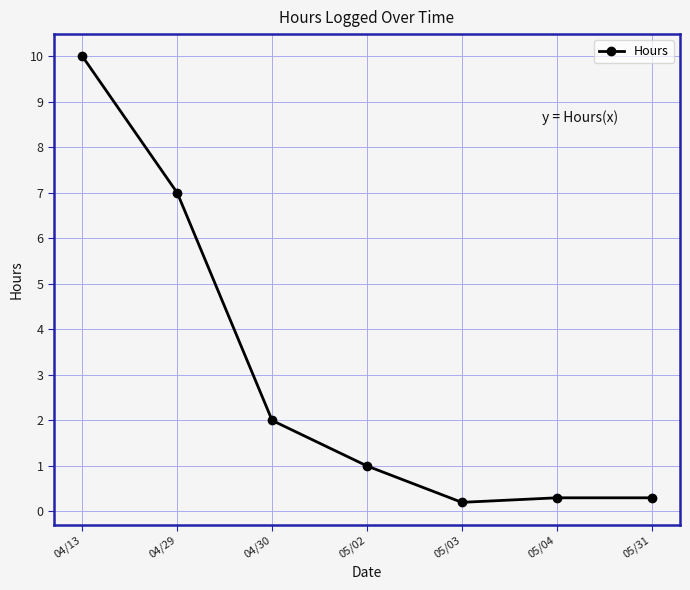

Reading right to left, what are all the values shown in this chart?

0.3	0.3	0.2	1.0	2.0	7.0	10.0